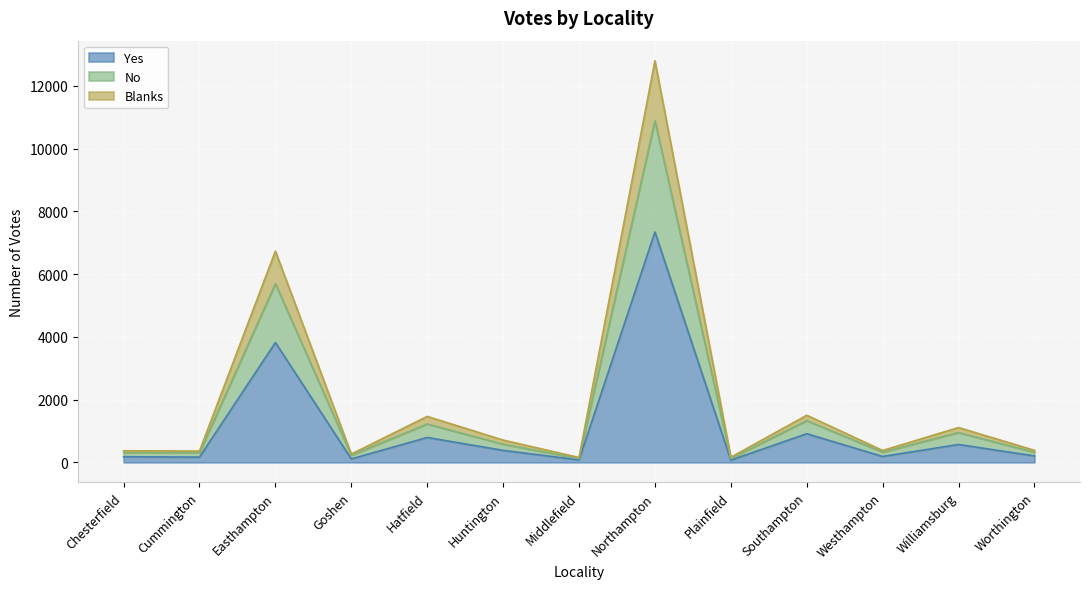

True or false: No and Blanks cross at least once.

False